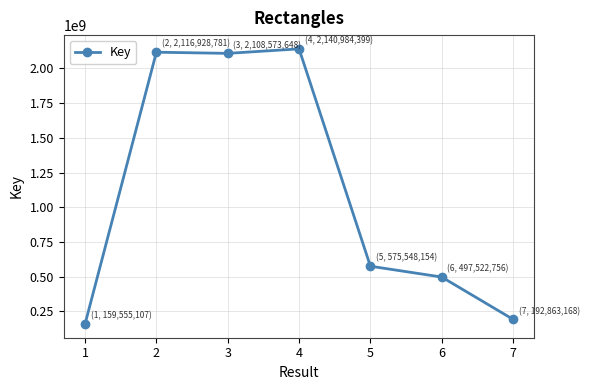

Approximately how many times larger is the value at 1 compared to 4?

0.1